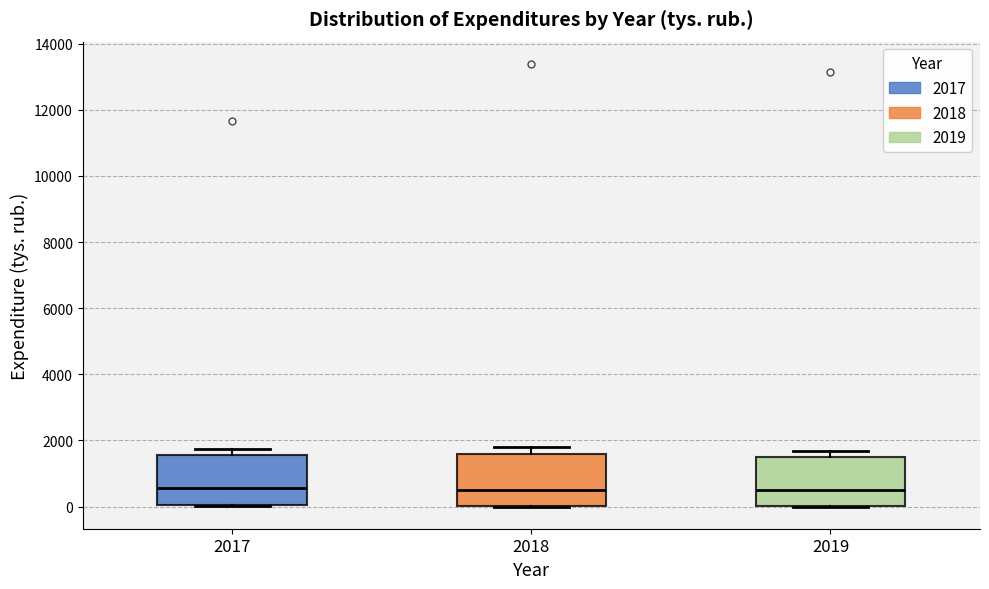

Reading left to right, transcribe this box plot: for each box, give where its median line is, the range the box spans, and where its two whiskers end, as read against the y-axis. The values are not printed on the chart, so give them approximately, as read against the axis.

2017: median 600, box 0 to 1600, whiskers 0 to 1800
2018: median 600, box 0 to 1600, whiskers 0 to 1800
2019: median 600, box 0 to 1600, whiskers 0 to 1600 (just above the box's upper edge)